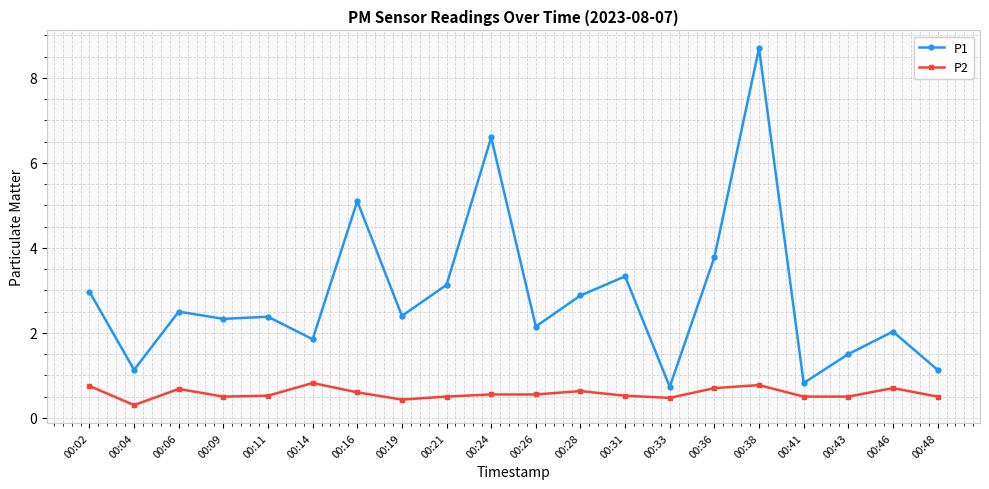

Which series has the largest total across all categories?

P1